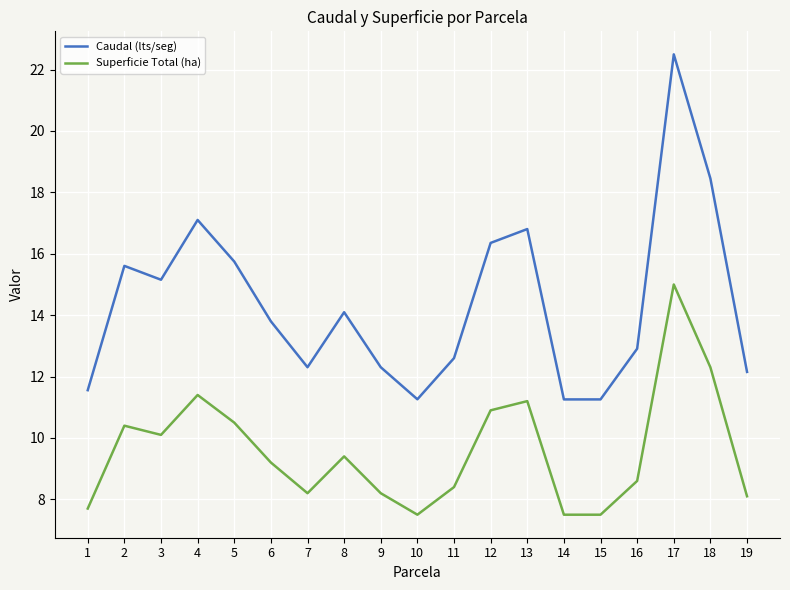

Which series has the largest total across all categories?

Caudal (lts/seg)